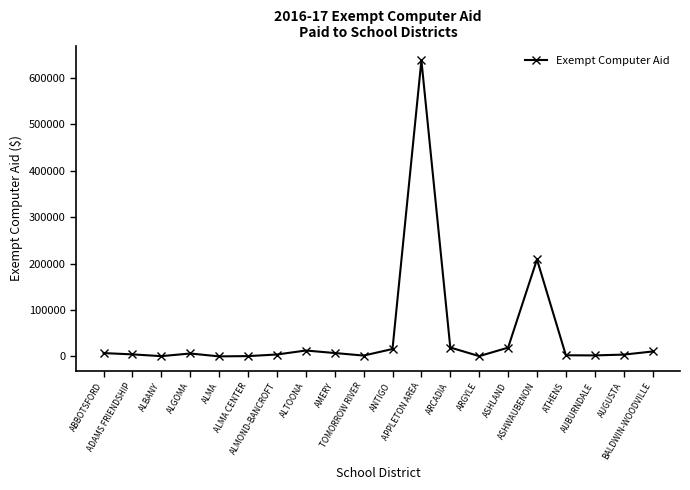

What is the greatest value displayed?

638099